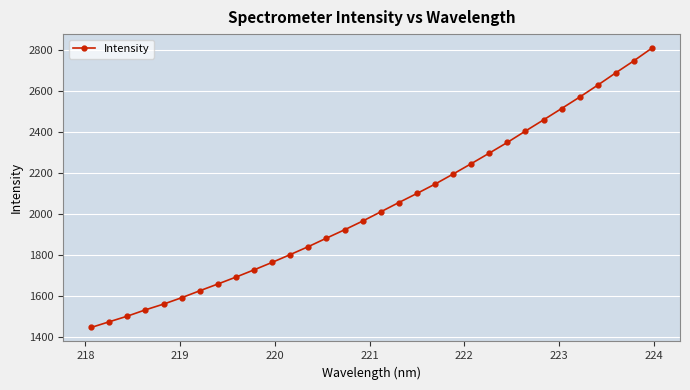

What is the sum of all values?

65203.5